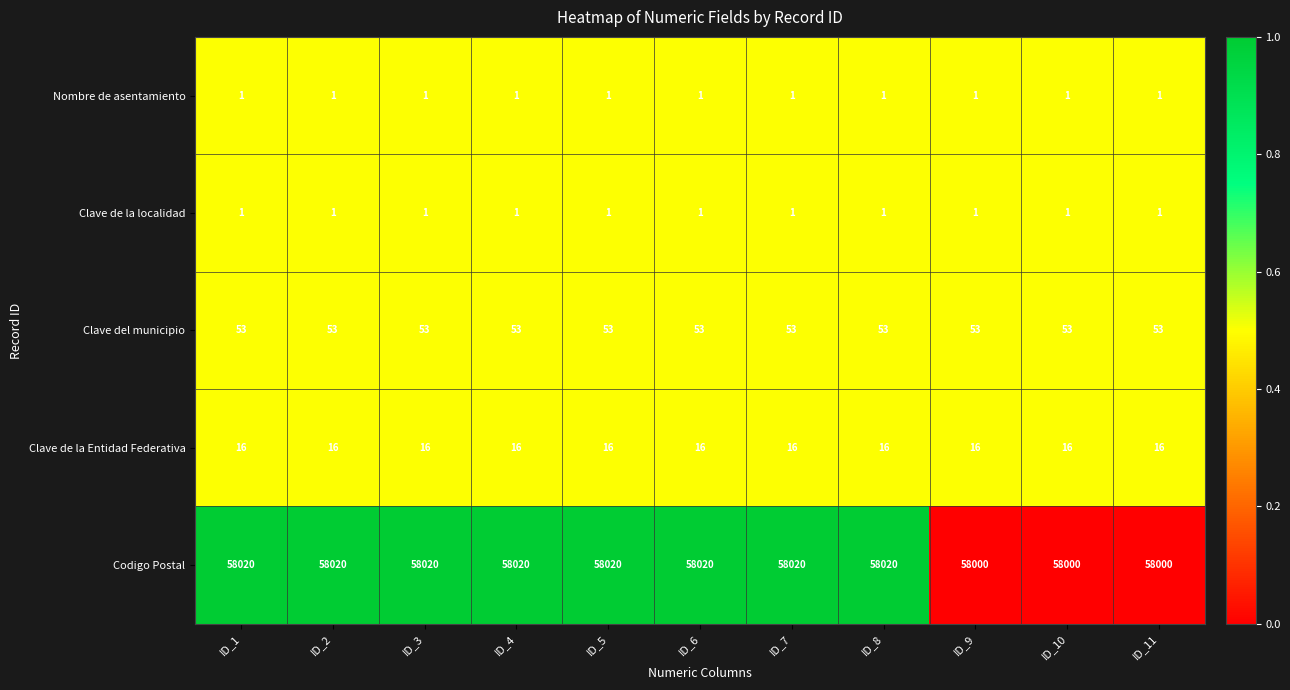

What is the spread (max minus min) of values at ID_8?

58019